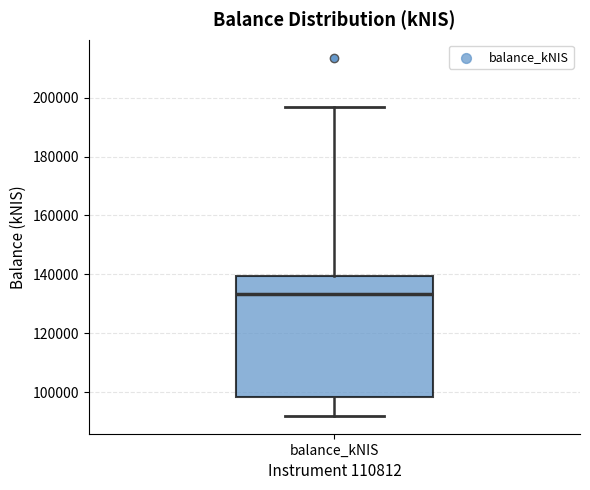

Transcribe this box plot: give where the median line is, the range the box spans, and where the two whiskers end, as read against the y-axis. The values are not printed on the chart, so give them approximately, as read against the axis.

median 134000, box 98000 to 140000, whiskers 92000 to 196000